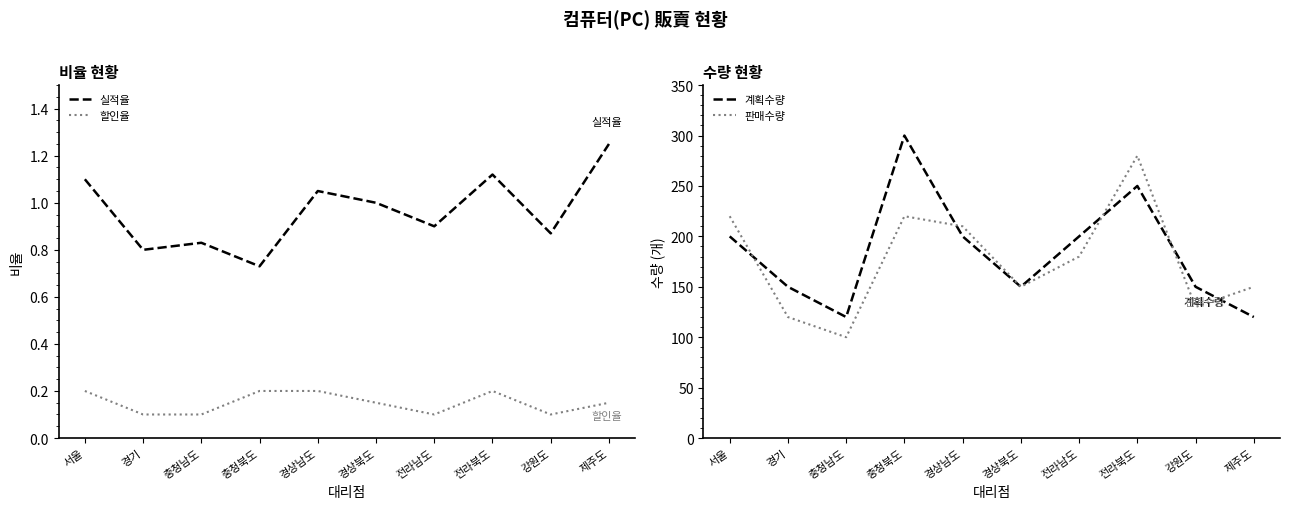

Between 서울 and 제주도, which series saw the biggest shift?

계획수량